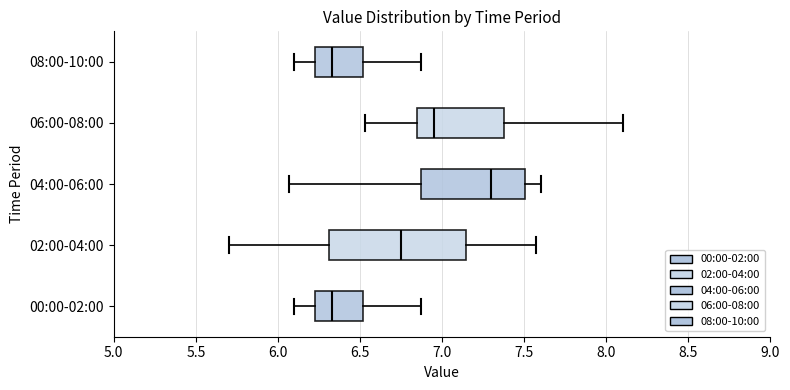

Reading bottom to top, transcribe this box plot: for each box, give where its median line is, the range the box spans, and where its two whiskers end, as read against the x-axis. The values are not printed on the chart, so give them approximately, as read against the axis.

00:00-02:00: median 6.35, box 6.25 to 6.50, whiskers 6.10 to 6.85
02:00-04:00: median 6.75, box 6.30 to 7.15, whiskers 5.70 to 7.55
04:00-06:00: median 7.30, box 6.85 to 7.50, whiskers 6.05 to 7.60
06:00-08:00: median 6.95, box 6.85 to 7.40, whiskers 6.55 to 8.10
08:00-10:00: median 6.35, box 6.25 to 6.50, whiskers 6.10 to 6.85